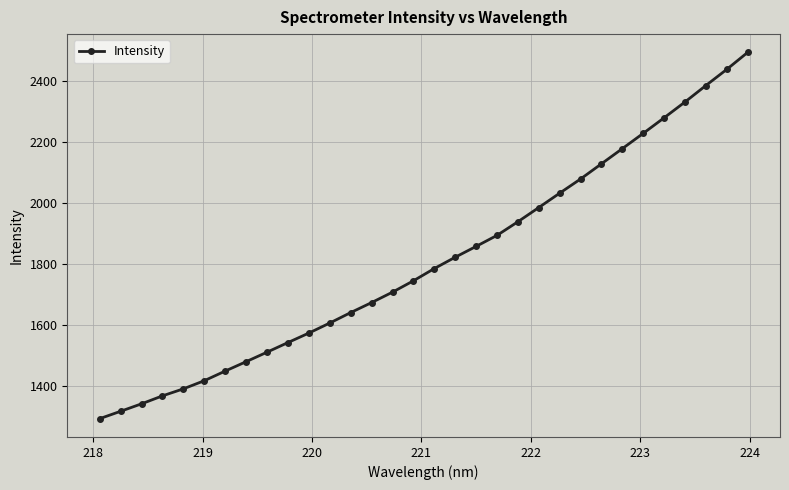

What is the greatest value displayed?

2492.2